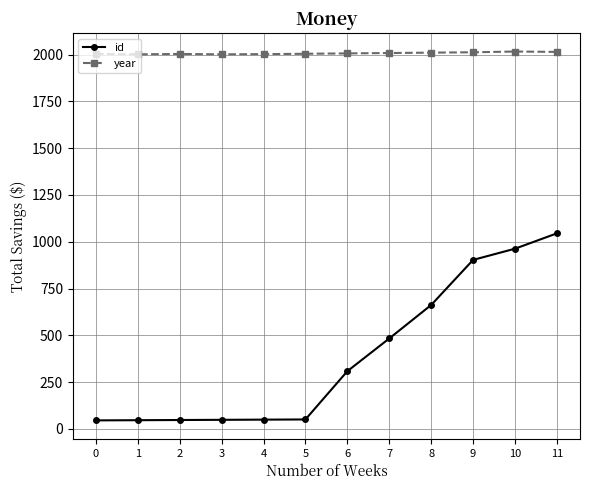

How many lines are shown in the chart?

2